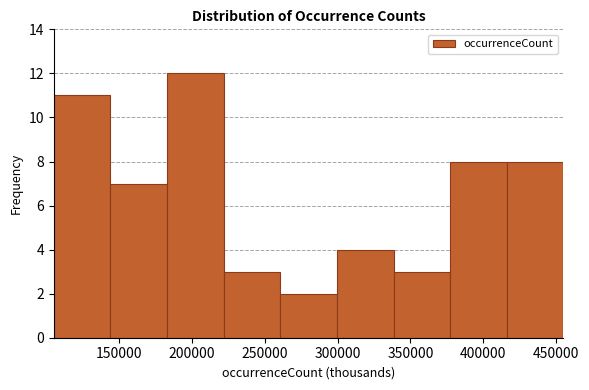

What is the height of the bar covering 105000 to 145000 on the x-axis? Neither the bar edges nor the heights are printed on the chart, so give them approximately, as read against the axes.

11